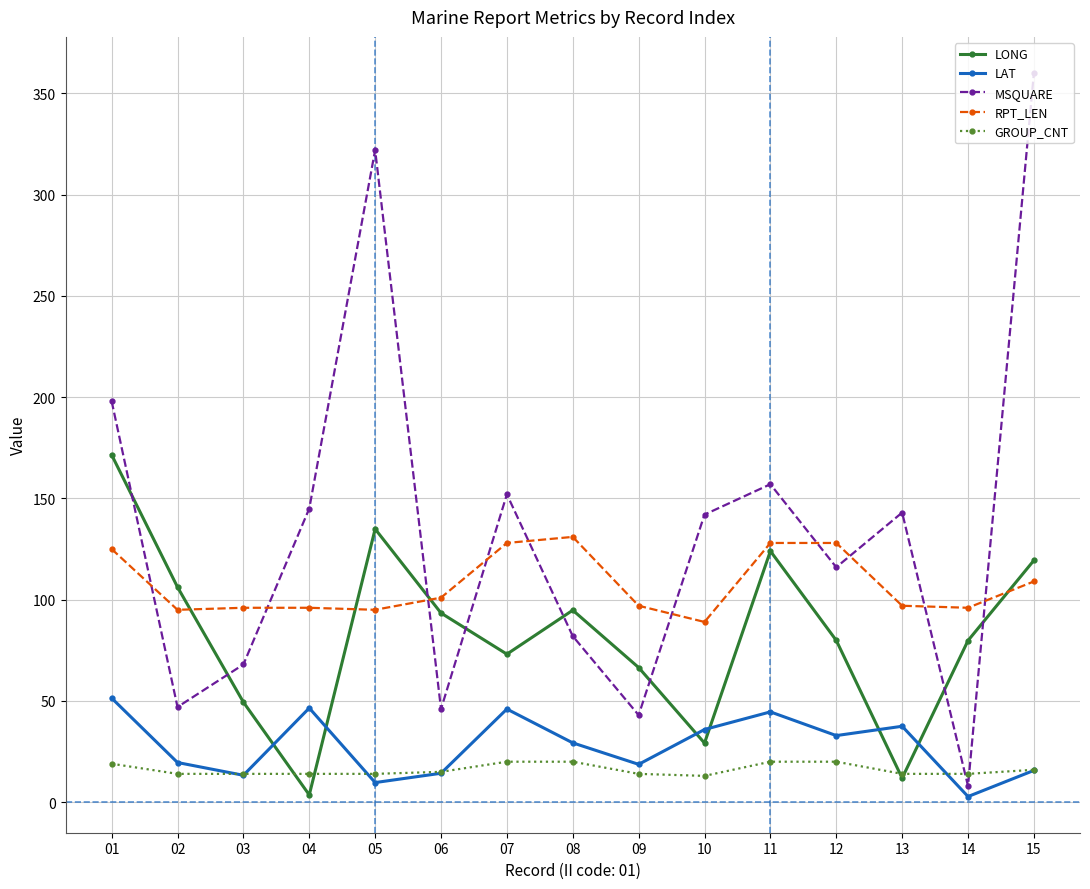

What is the greatest value displayed?

360.0